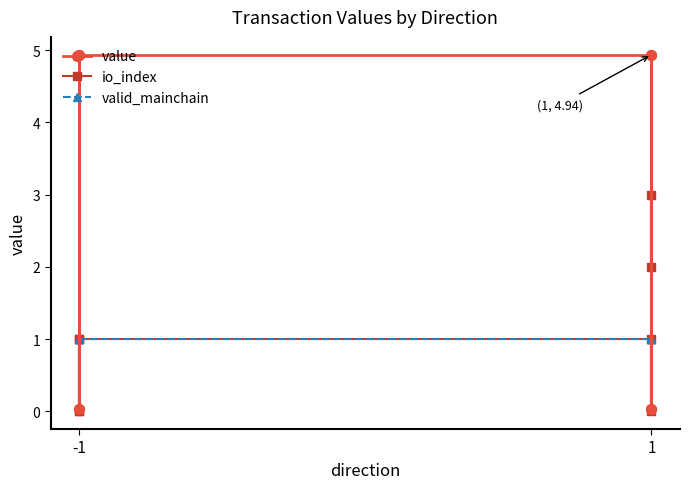

True or false: valid_mainchain has more than 1 interior local peaks.

False